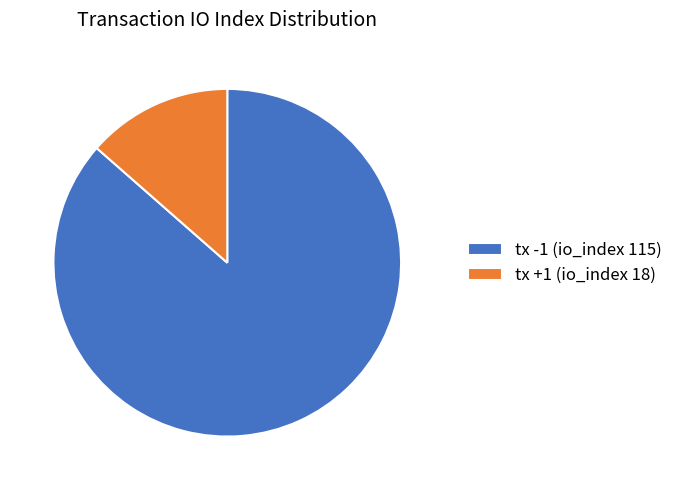

Which slice is the largest?

tx -1 (io_index 115)